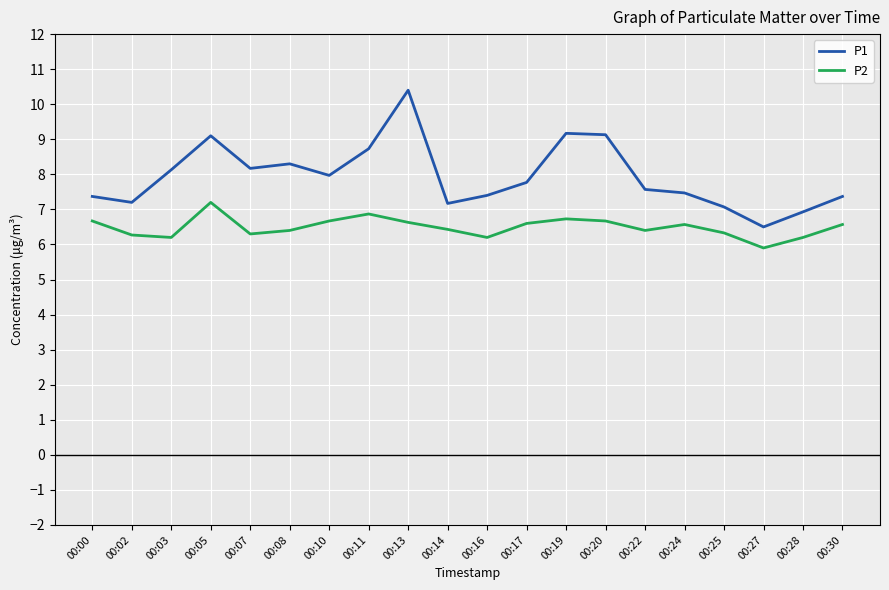

True or false: P2 and P1 cross at least once.

False